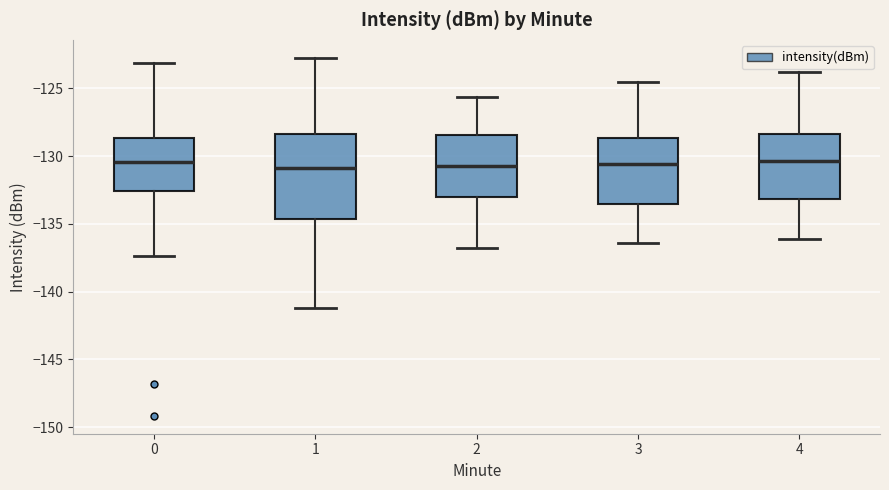

Reading left to right, transcribe this box plot: for each box, give where its median line is, the range the box spans, and where its two whiskers end, as read against the y-axis. The values are not printed on the chart, so give them approximately, as read against the axis.

0: median -130.5, box -132.5 to -128.5, whiskers -137.5 to -123.0
1: median -131.0, box -134.5 to -128.5, whiskers -141.0 to -122.5
2: median -130.5, box -133.0 to -128.5, whiskers -137.0 to -125.5
3: median -130.5, box -133.5 to -128.5, whiskers -136.5 to -124.5
4: median -130.5, box -133.0 to -128.5, whiskers -136.0 to -124.0